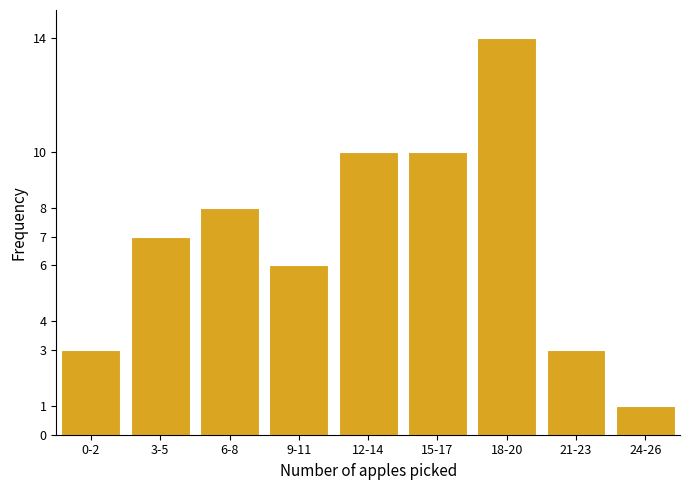

Reading right to left, transcribe all the data shown in this chart.

24-26=1	21-23=3	18-20=14	15-17=10	12-14=10	9-11=6	6-8=8	3-5=7	0-2=3